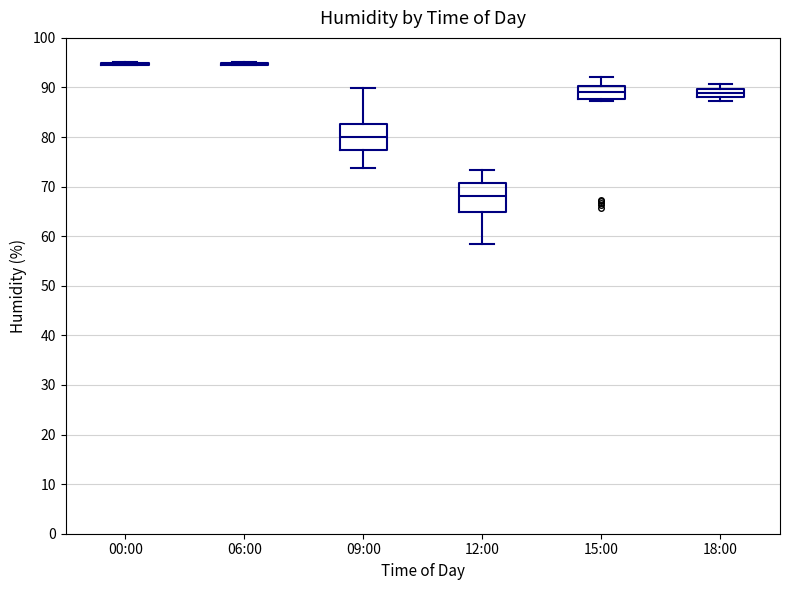

Reading left to right, transcribe this box plot: for each box, give where its median line is, the range the box spans, and where its two whiskers end, as read against the y-axis. The values are not printed on the chart, so give them approximately, as read against the axis.

00:00: box collapsed to a line at 95, whiskers 95 to 95
06:00: box collapsed to a line at 95, whiskers 95 to 95
09:00: median 80, box 77 to 83, whiskers 74 to 90
12:00: median 68, box 65 to 71, whiskers 59 to 73
15:00: median 89, box 88 to 90, whiskers 87 to 92
18:00: median 89, box 88 to 90, whiskers 87 to 91